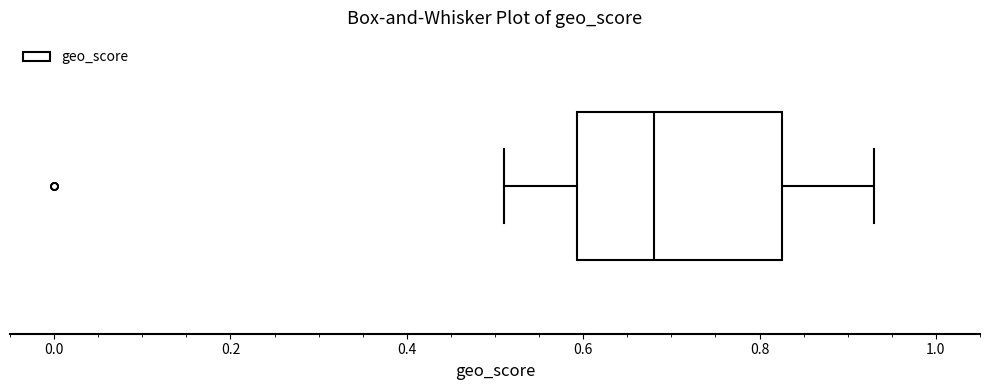

Read this box plot against the x-axis: the position of the median line, the range covered by the box, and the ends of both whiskers. The values are not printed on the chart, so give them approximately, as read against the axis.

median 0.68, box 0.60 to 0.82, whiskers 0.52 to 0.94